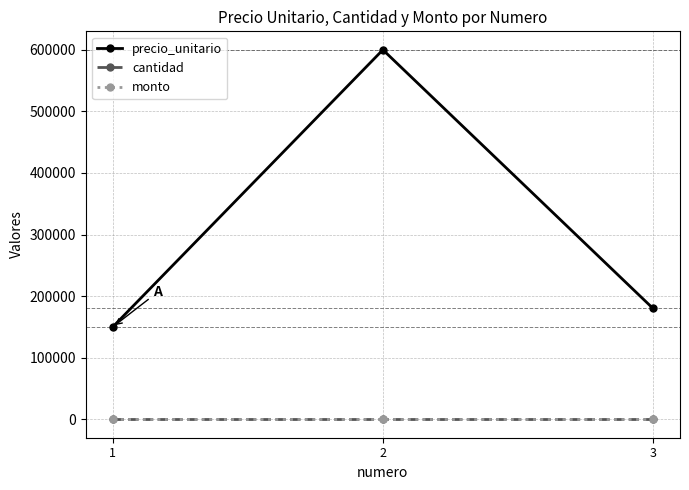

Reading right to left, list all the values displayed in this chart.

precio_unitario: 3=180000	2=600000	1=150000
cantidad: 3=0	2=0	1=0
monto: 3=0	2=0	1=0